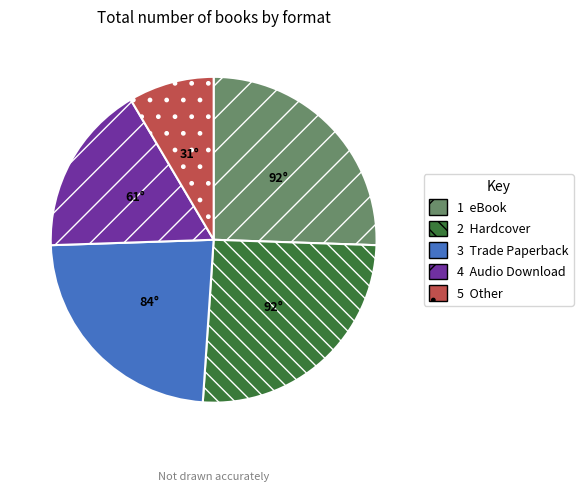

How many segments does this pie chart have?

5